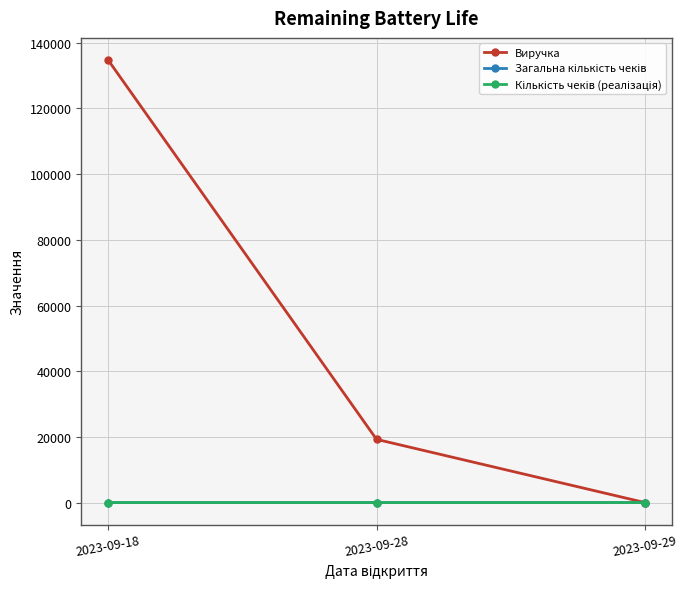

At how many categories does at least one series exceed 95317?

1